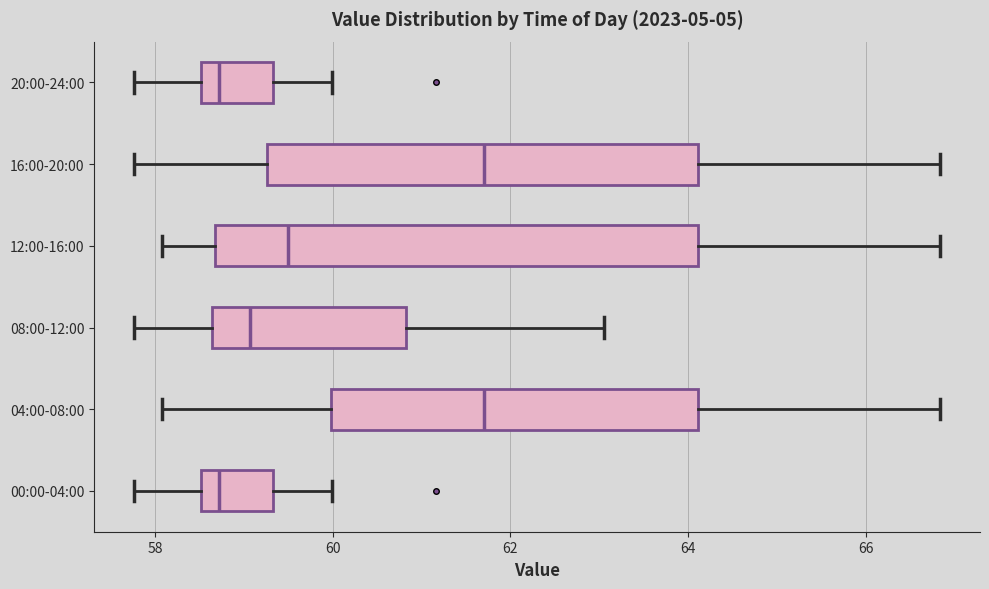

Reading bottom to top, transcribe this box plot: for each box, give where its median line is, the range the box spans, and where its two whiskers end, as read against the x-axis. The values are not printed on the chart, so give them approximately, as read against the axis.

00:00-04:00: median 58.8, box 58.6 to 59.4, whiskers 57.8 to 60.0
04:00-08:00: median 61.8, box 60.0 to 64.2, whiskers 58.0 to 66.8
08:00-12:00: median 59.0, box 58.6 to 60.8, whiskers 57.8 to 63.0
12:00-16:00: median 59.4, box 58.6 to 64.2, whiskers 58.0 to 66.8
16:00-20:00: median 61.8, box 59.2 to 64.2, whiskers 57.8 to 66.8
20:00-24:00: median 58.8, box 58.6 to 59.4, whiskers 57.8 to 60.0